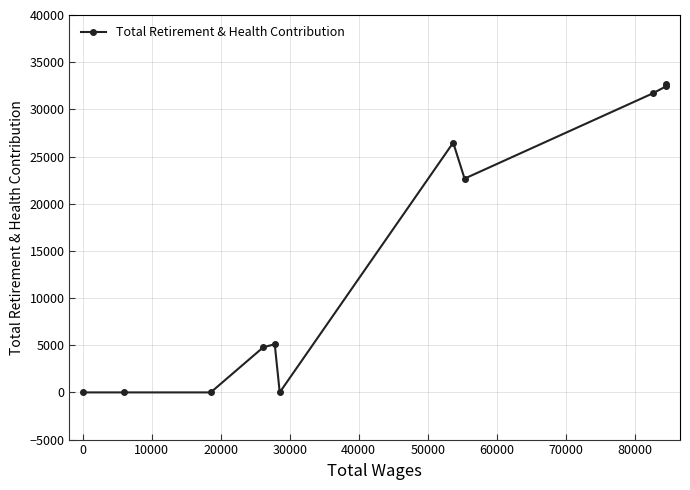

True or false: there are more than 1 points higher than both neighbors.

True